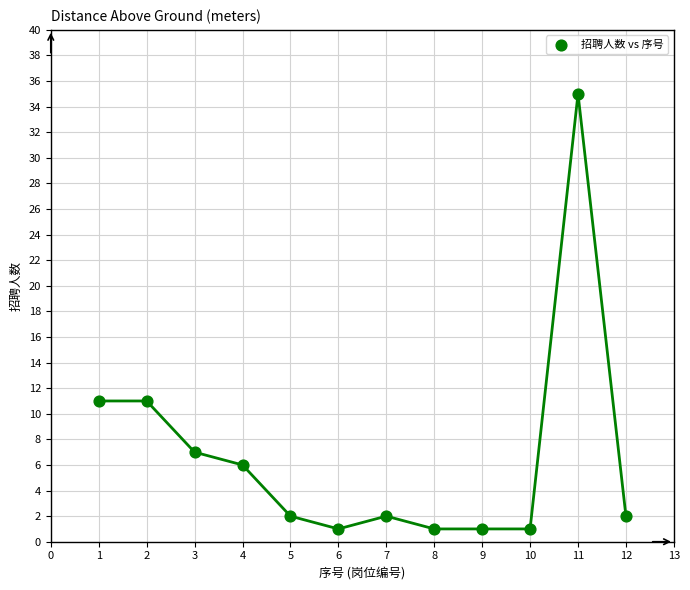

What is the average Y value?

7